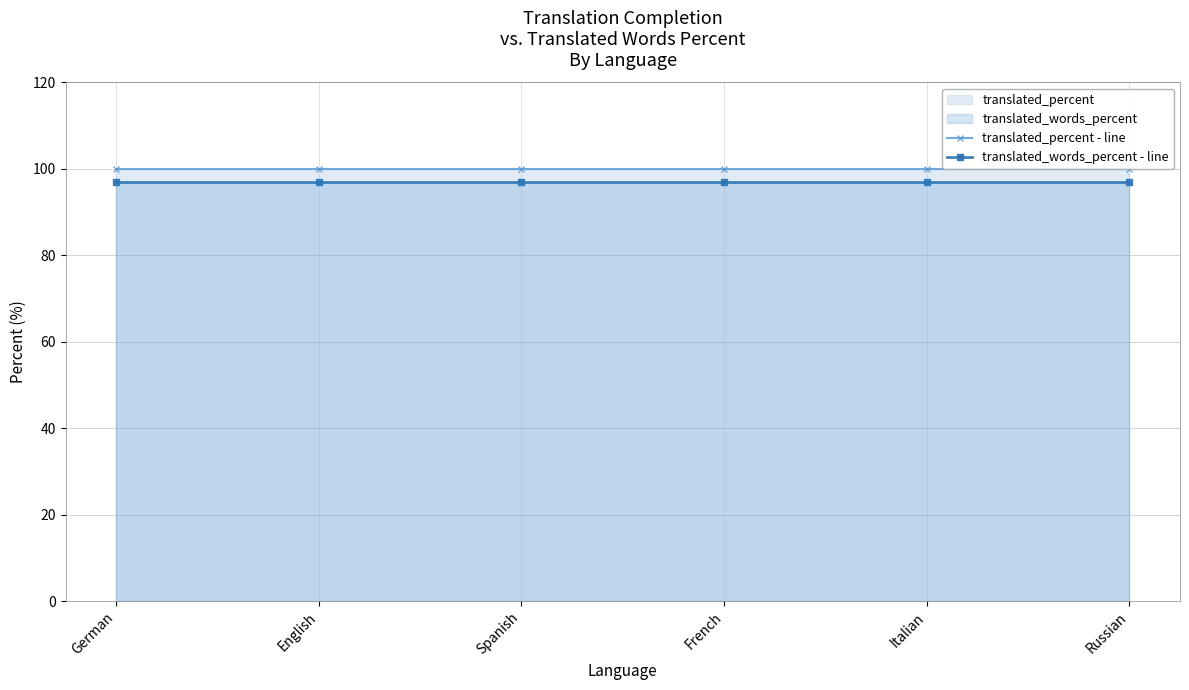

What is the average value of the translated_words_percent - line series?

97